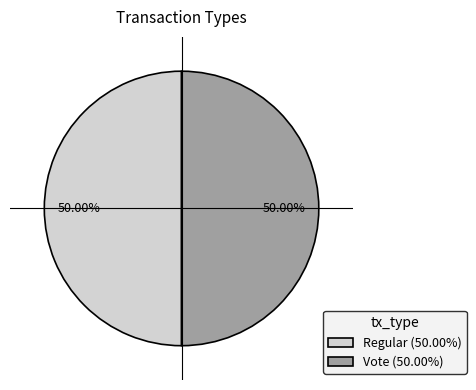

Do Vote (50.00%) and Regular (50.00%) together represent more than half of the pie?

Yes